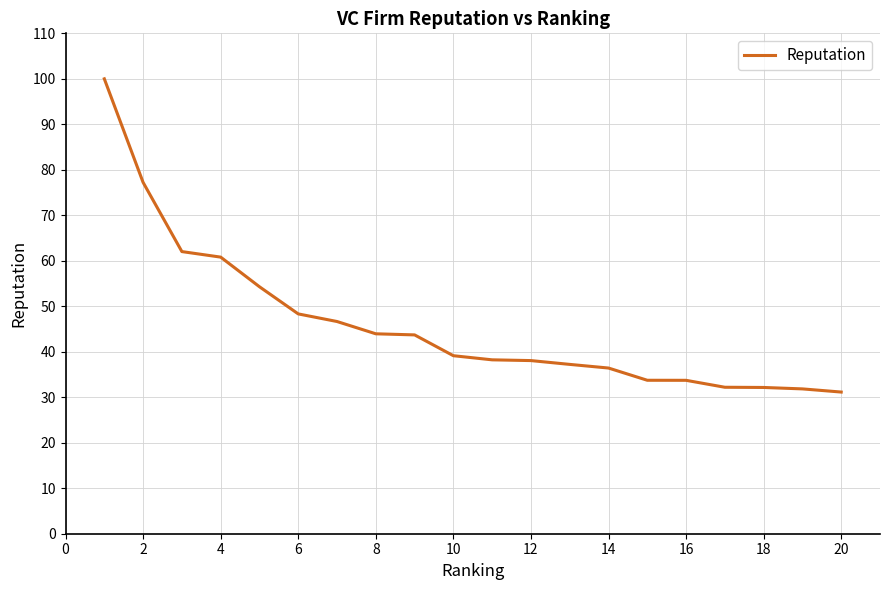

How many lines are shown in the chart?

1